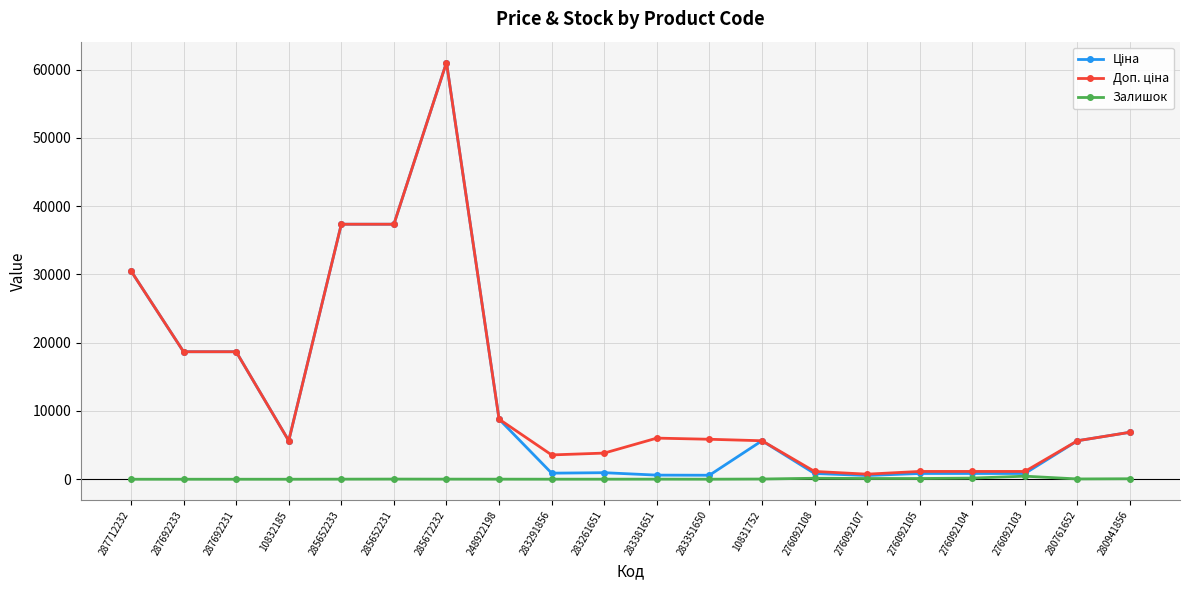

Is it true that Залишок equals 11.0 at 248922198?

True